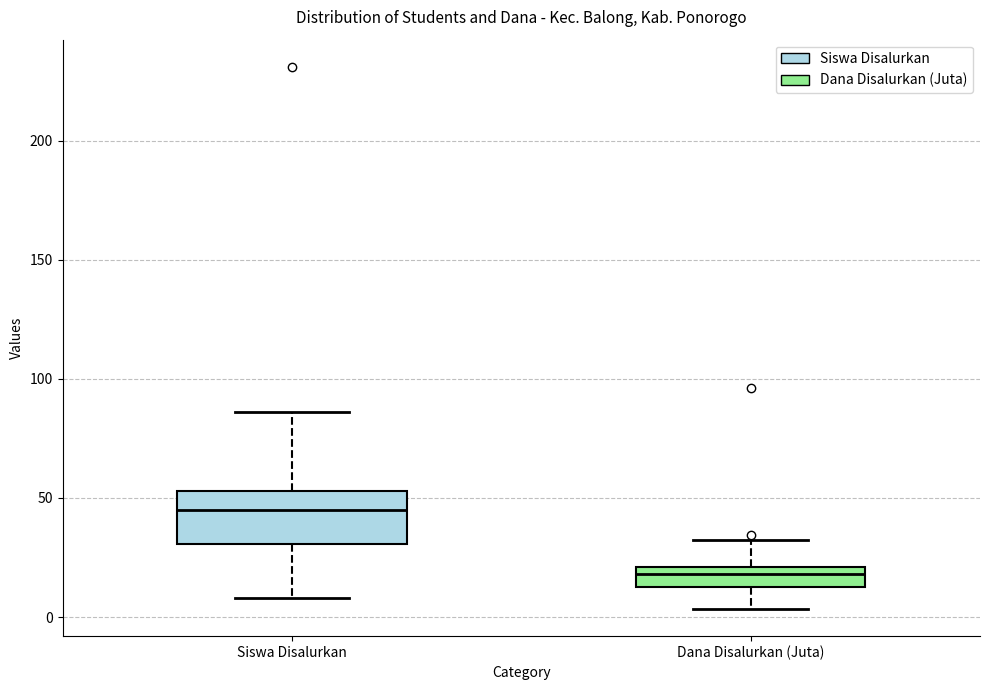

Reading left to right, transcribe this box plot: for each box, give where its median line is, the range the box spans, and where its two whiskers end, as read against the y-axis. The values are not printed on the chart, so give them approximately, as read against the axis.

Siswa Disalurkan: median 45, box 30 to 55, whiskers 10 to 85
Dana Disalurkan (Juta): median 20 (inside the box), box 10 to 20, whiskers 5 to 30